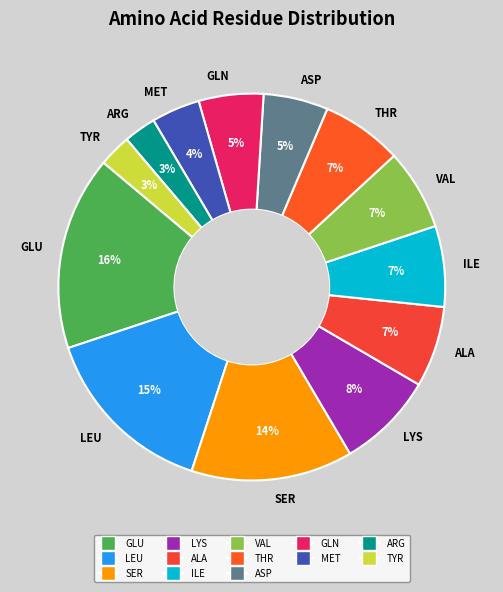

Which has a higher value, SER or THR?

SER